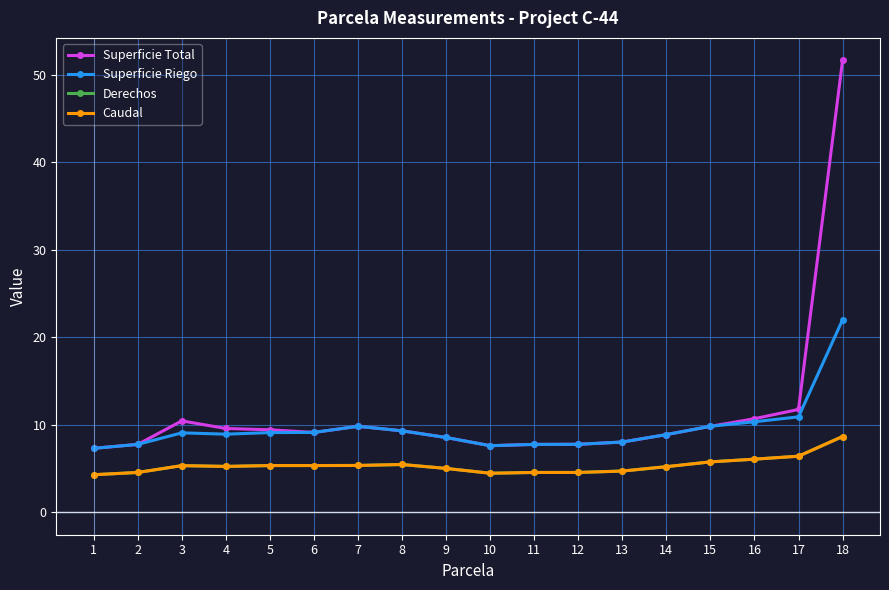

Which has a higher value, 8 or 7?

7